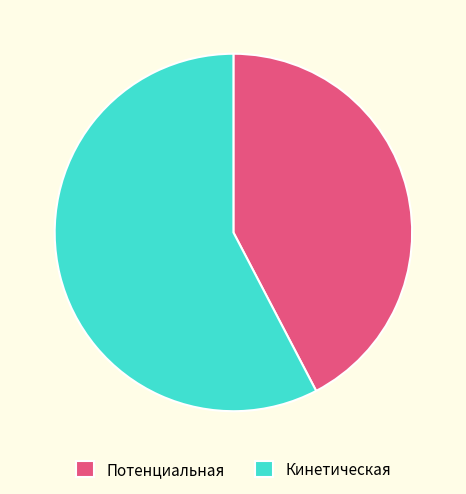

What is the ratio of the value at Потенциальная to the value at Кинетическая?

0.7